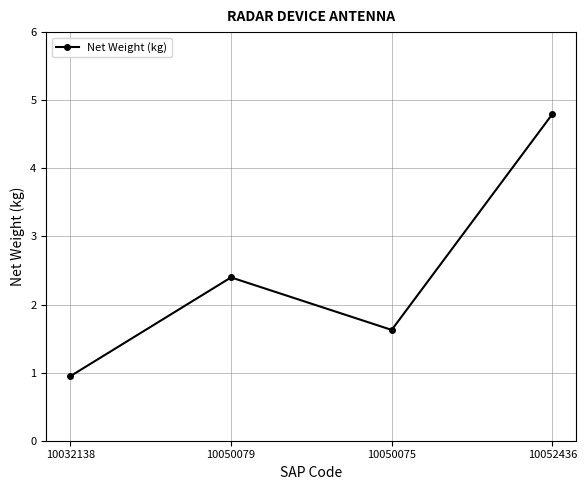

Read the value at 10032138.

0.9